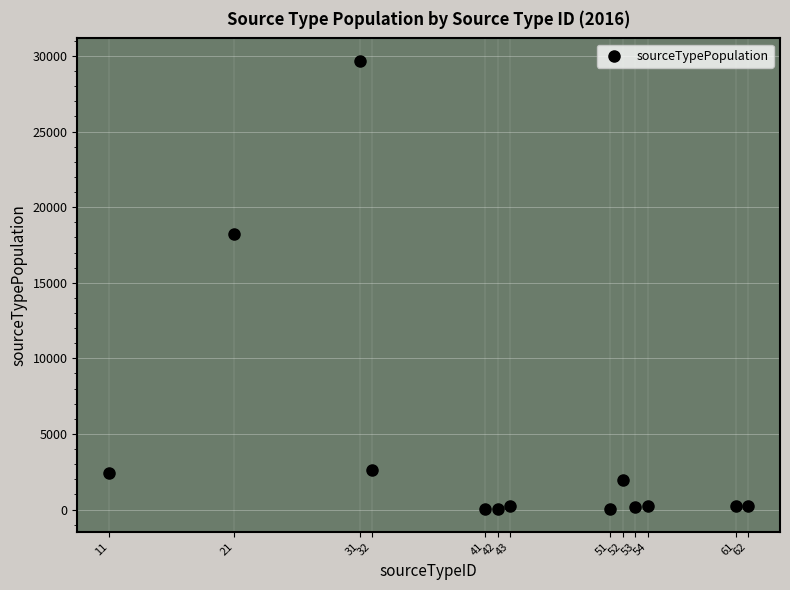

What is the range of Y values (max minus min)?

29663.6